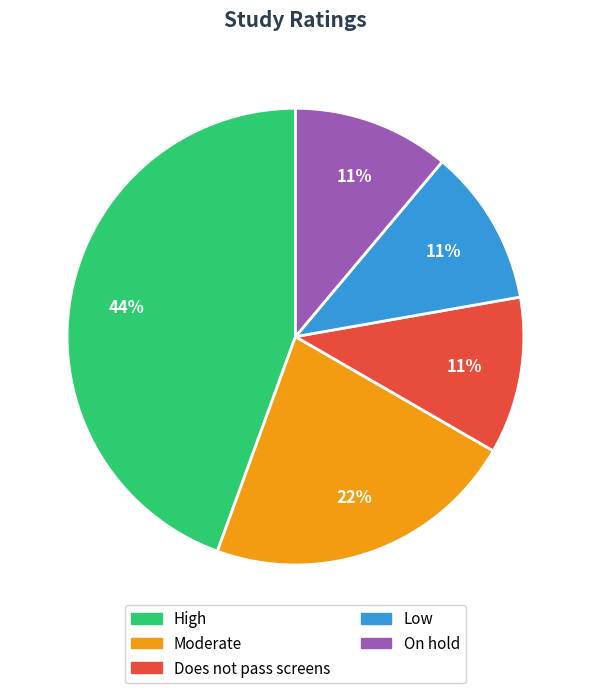

To the nearest percent, what portion does Does not pass screens represent?

11%